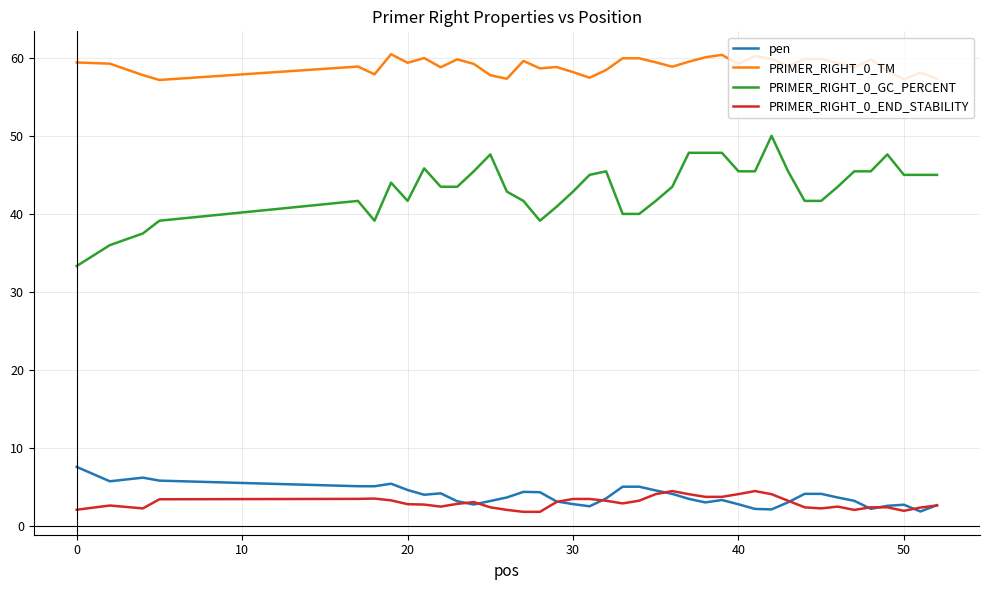

Which series has the largest range (max minus min)?

PRIMER_RIGHT_0_GC_PERCENT